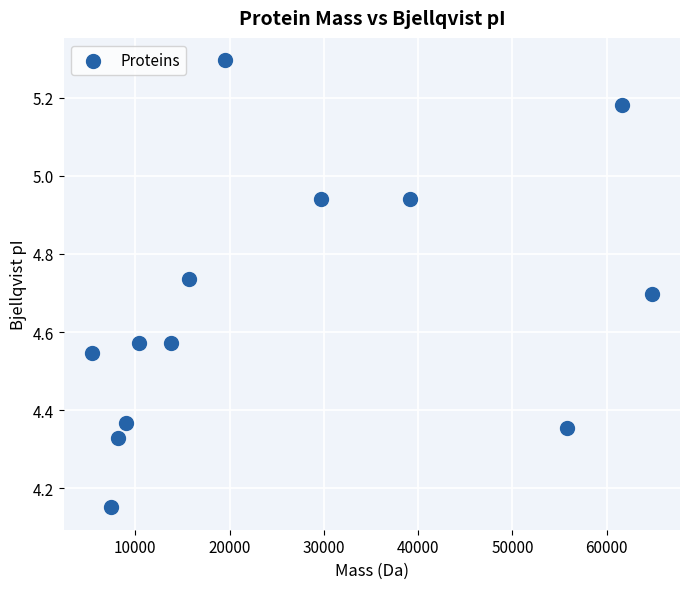

What is the range of Y values (max minus min)?

1.1